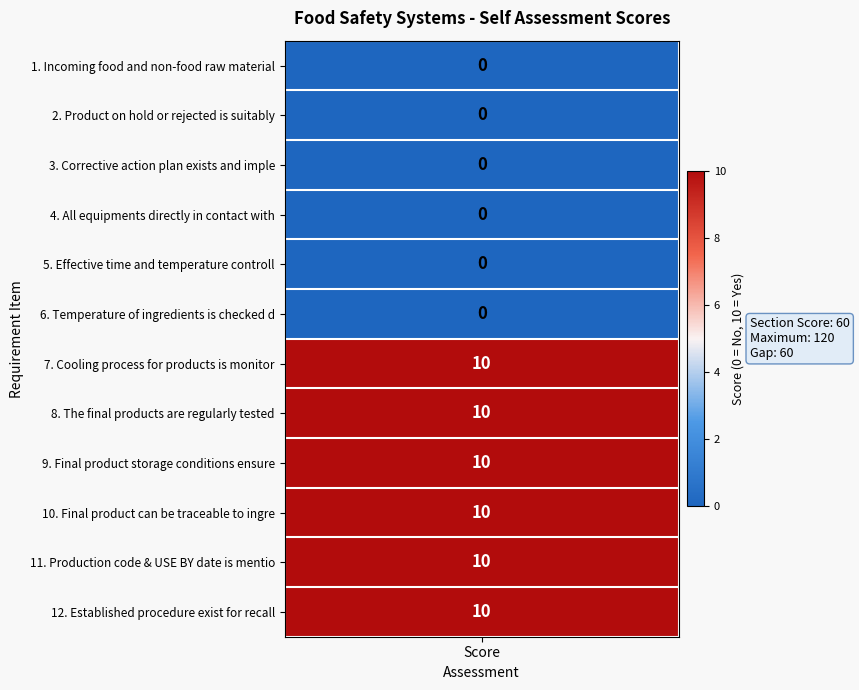

Is it true that the value at 9 is 3?

False